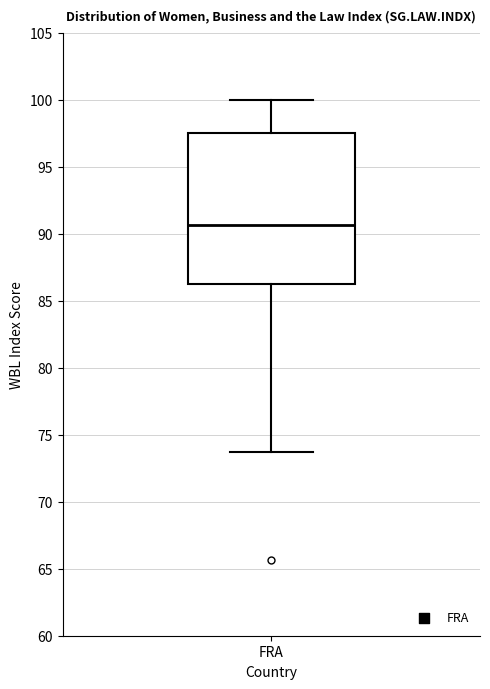

Transcribe this box plot: give where the median line is, the range the box spans, and where the two whiskers end, as read against the y-axis. The values are not printed on the chart, so give them approximately, as read against the axis.

median 90.5, box 86.5 to 97.5, whiskers 74.0 to 100.0